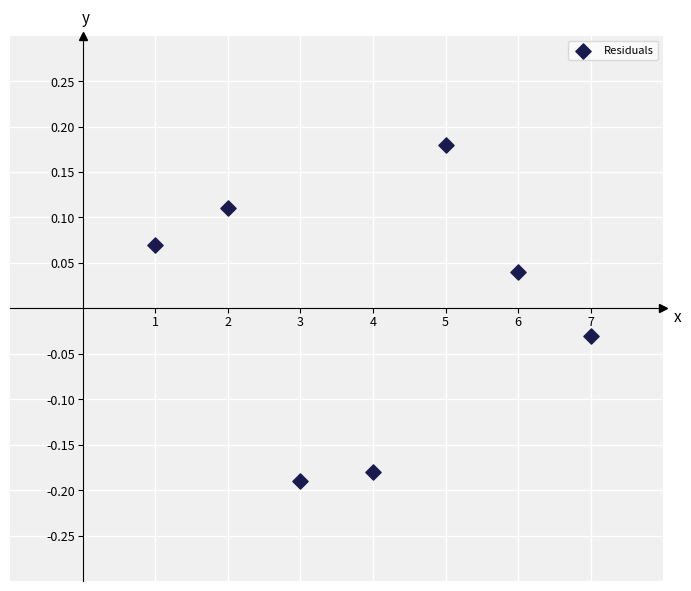

What is the range of X values (max minus min)?

6.0